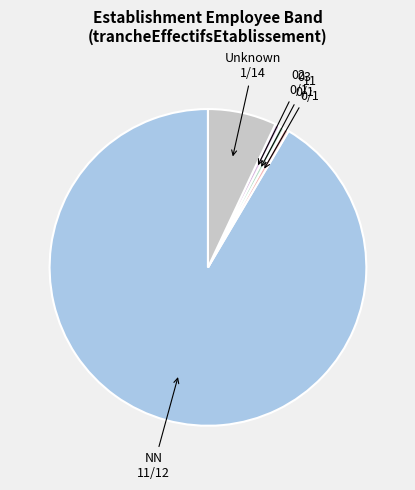

Do 11 and Unknown together represent more than half of the pie?

No